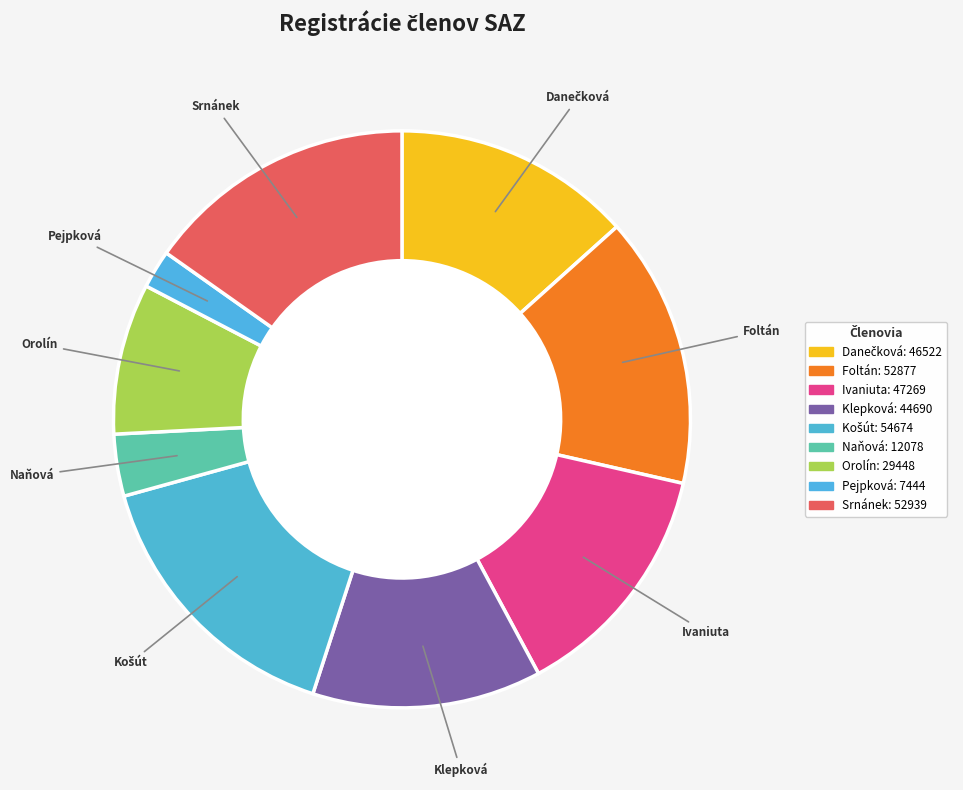

How much of the chart is everything except Pejpková?

97.9%